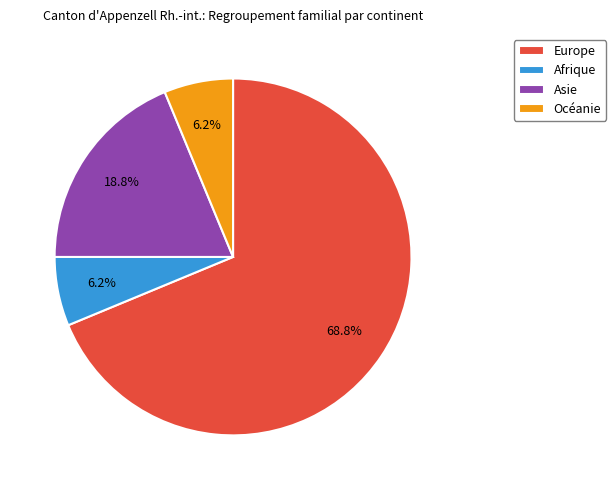

Which slice is the largest?

Europe